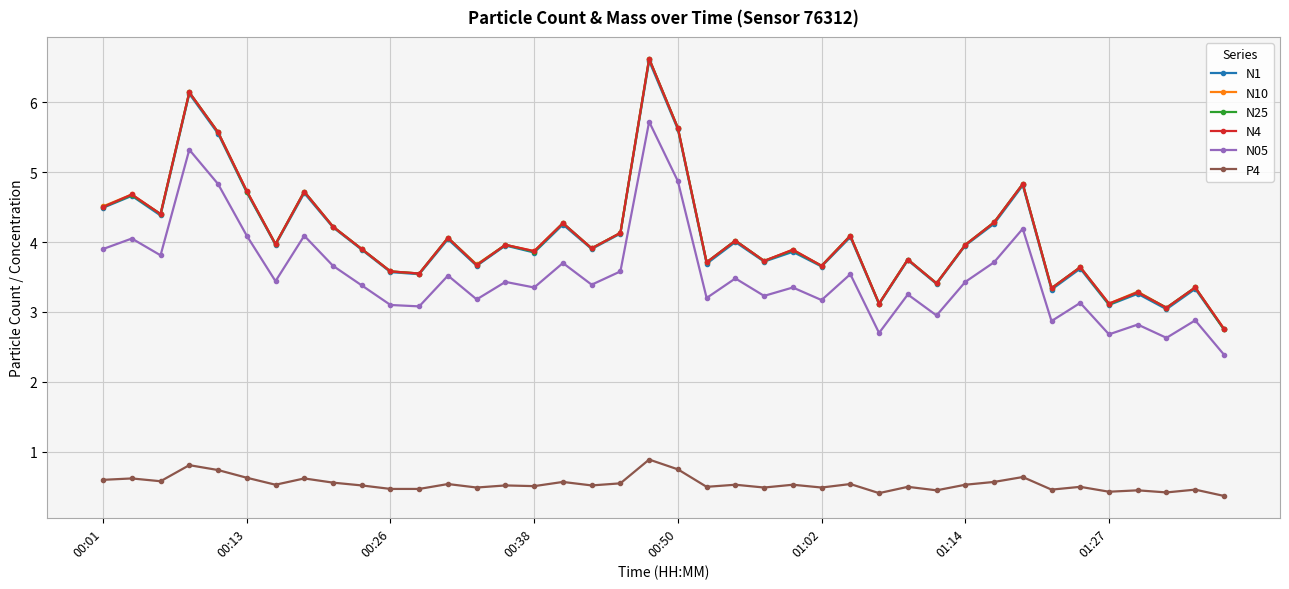

How many lines are shown in the chart?

6